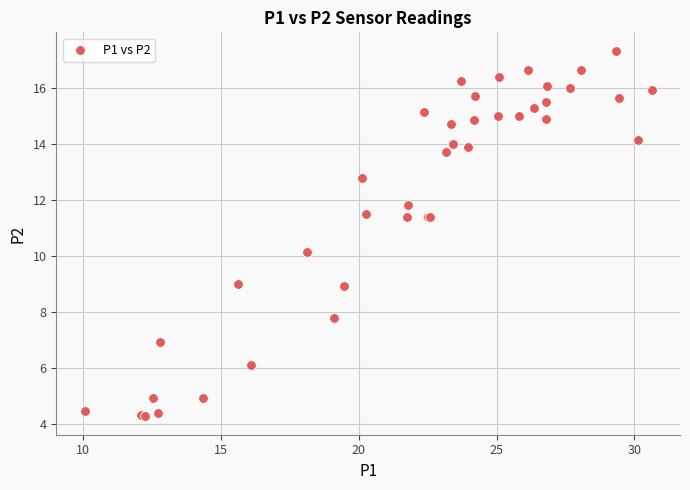

What Y value in the scatter plot is closest to 10?

10.2